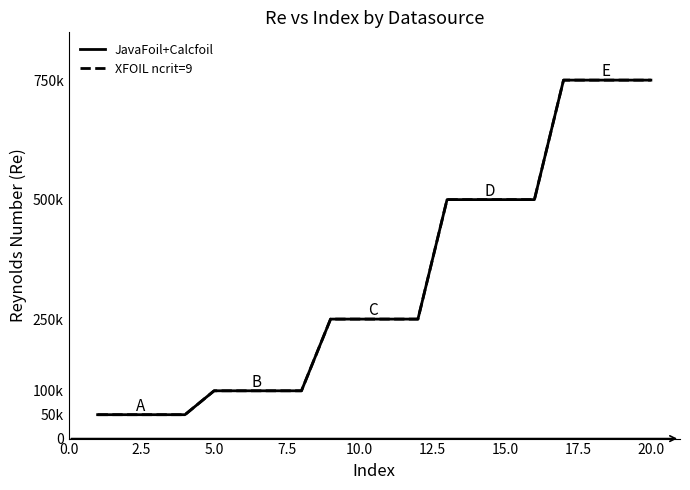

What is the difference between the maximum and minimum values in the XFOIL ncrit=9 series?

700000